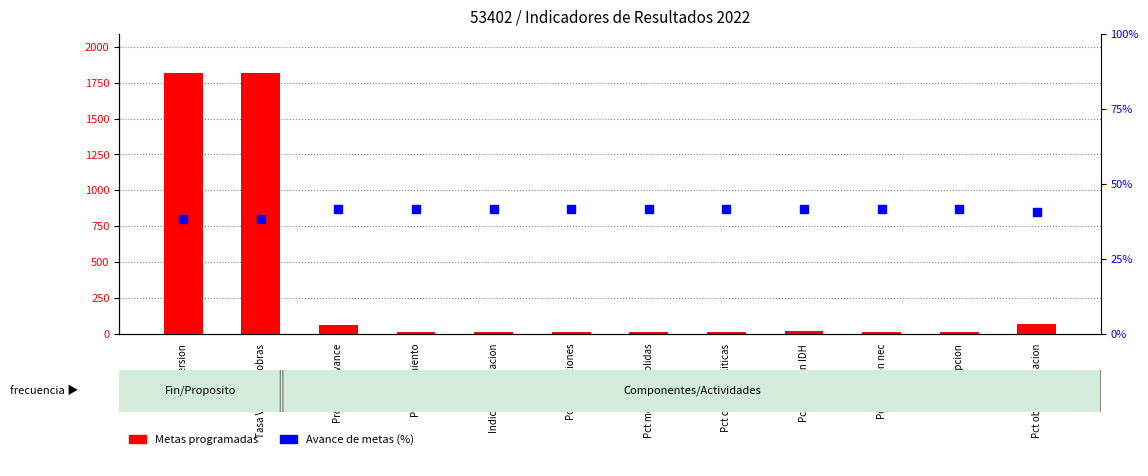

Reading left to right, list all the values displayed in this chart.

Metas programadas: Tasa Inversion=1816.0	Tasa Variacion obras=1816.0	Promedio avance=60.0	Pct seguimiento=12.0	Indice potenciacion=12.0	Pct evaluaciones=12.0	Pct metas cumplidas=12.0	Pct diseno politicas=12.0	Pct variacion IDH=24.0	Pct atencion nec=12.0	Pct percepcion=12.0	Pct obras edificacion=70.0
Avance de metas (%): Tasa Inversion=38.3	Tasa Variacion obras=38.3	Promedio avance=41.7	Pct seguimiento=41.7	Indice potenciacion=41.7	Pct evaluaciones=41.7	Pct metas cumplidas=41.7	Pct diseno politicas=41.7	Pct variacion IDH=41.7	Pct atencion nec=41.7	Pct percepcion=41.7	Pct obras edificacion=40.8